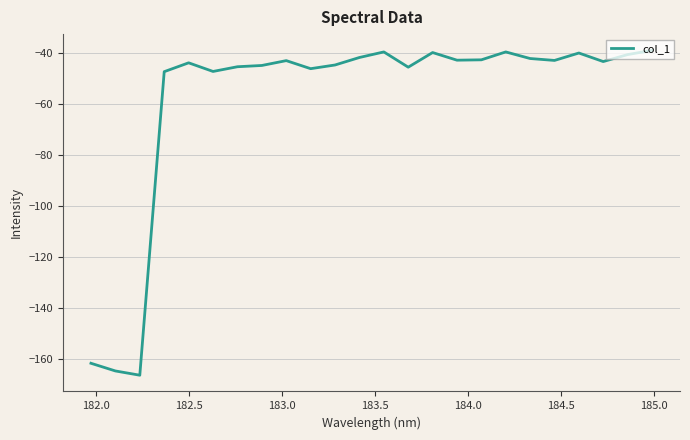

What is the difference between the maximum and minimum values?

127.2